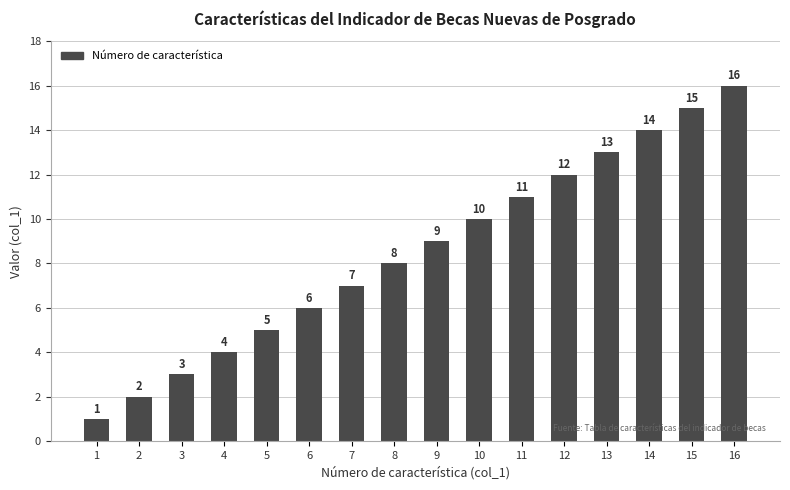

True or false: the data shows 7 at 4.

False